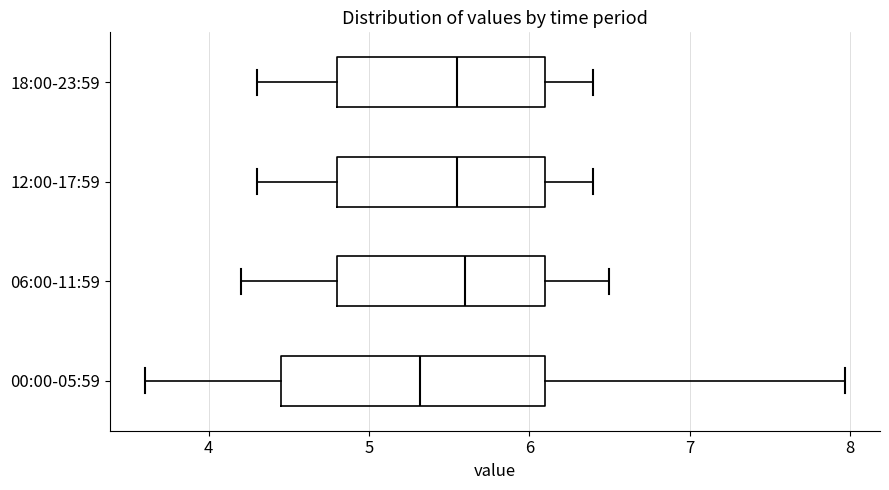

Reading bottom to top, read every box against the x-axis: the position of its median line, the range the box covers, and the ends of its whiskers. The values are not printed on the chart, so give them approximately, as read against the axis.

00:00-05:59: median 5.3, box 4.5 to 6.1, whiskers 3.6 to 8.0
06:00-11:59: median 5.6, box 4.8 to 6.1, whiskers 4.2 to 6.5
12:00-17:59: median 5.6, box 4.8 to 6.1, whiskers 4.3 to 6.4
18:00-23:59: median 5.6, box 4.8 to 6.1, whiskers 4.3 to 6.4